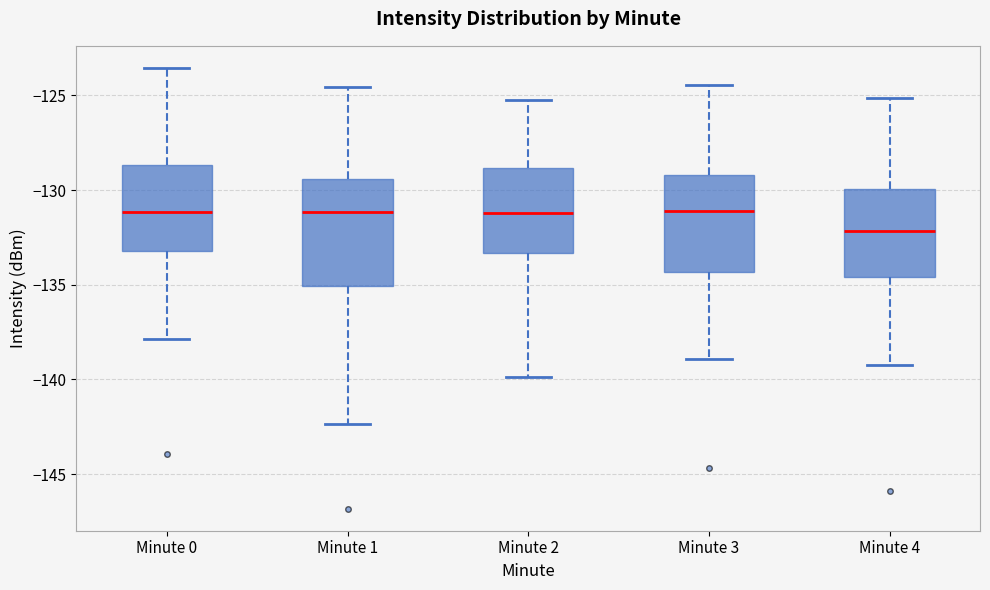

Where does the upper whisker of the box for Minute 1 end on the y-axis? The values are not printed on the chart, so give them approximately, as read against the axis.

-124.5